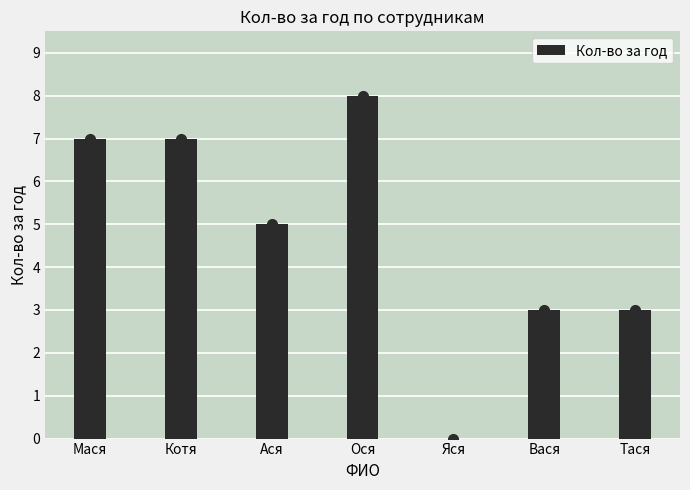

Reading right to left, extract all data points from this chart.

Тася=3	Вася=3	Яся=0	Ося=8	Ася=5	Котя=7	Мася=7